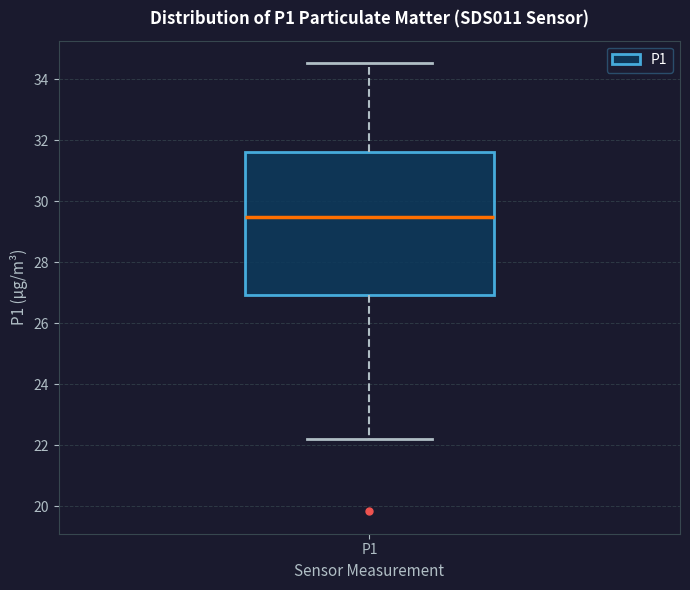

Where does the lower whisker of the box for P1 end on the y-axis? The values are not printed on the chart, so give them approximately, as read against the axis.

22.2